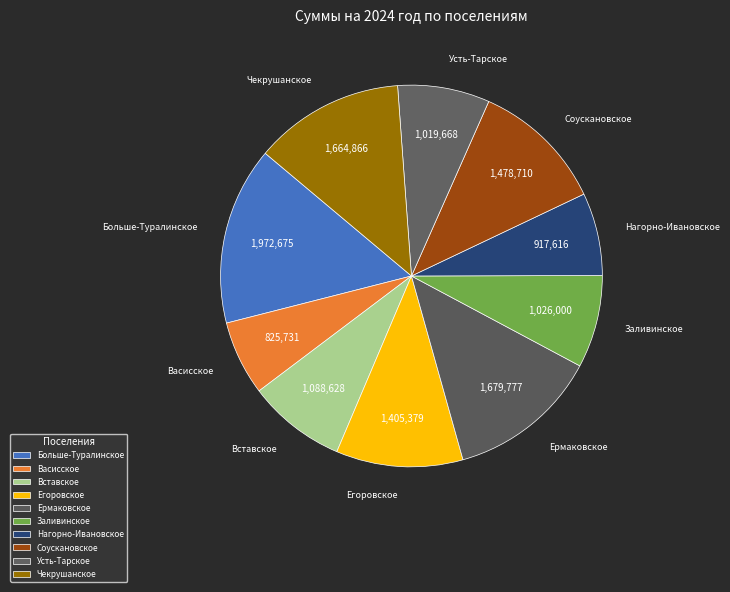

Which category has the smallest portion of the pie?

Васисское